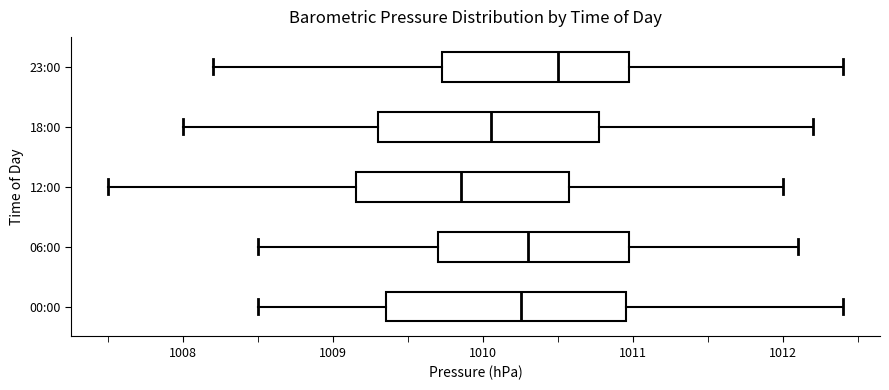

Which box's median line is the furthest to the left?

12:00